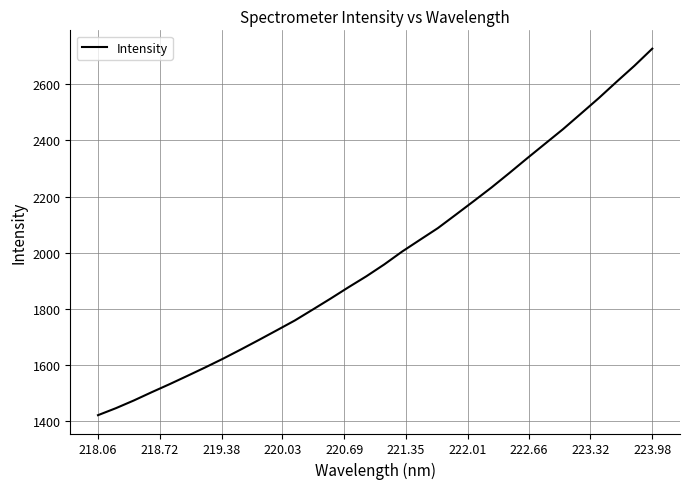

What is the greatest value displayed?

2727.6